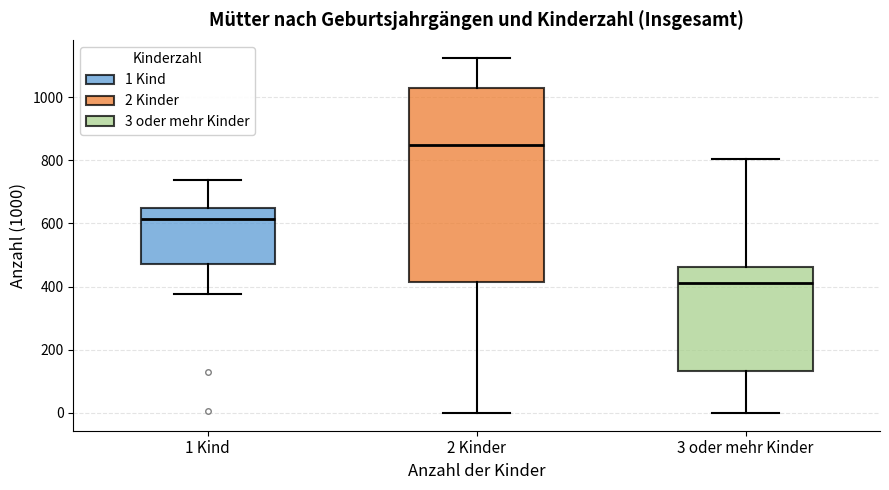

Which box's median line is the highest?

2 Kinder